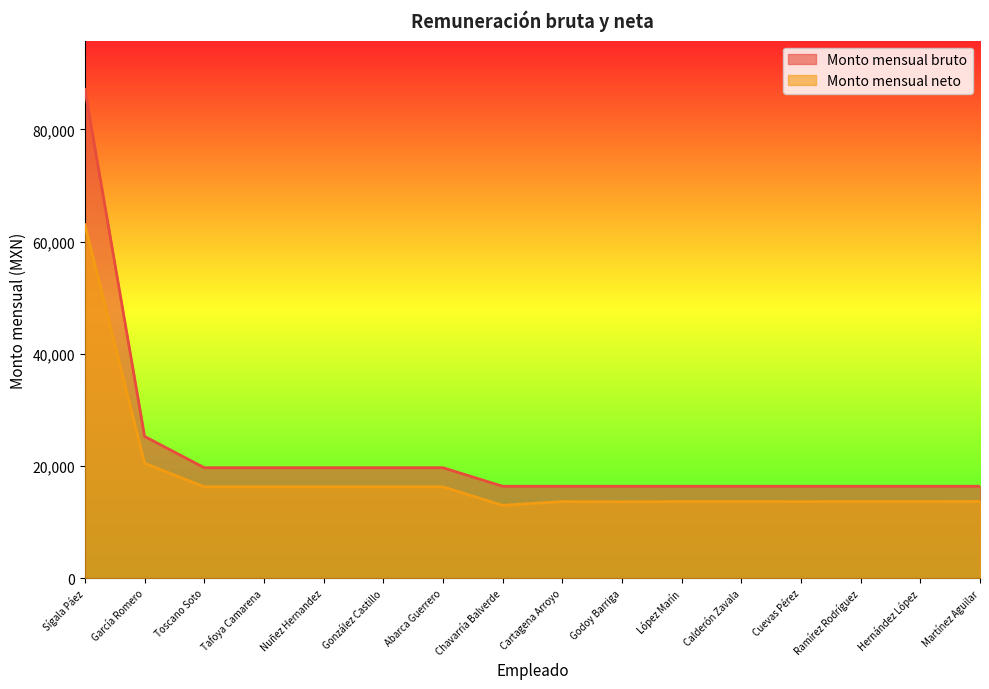

At how many categories does at least one series exceed 86242?

1